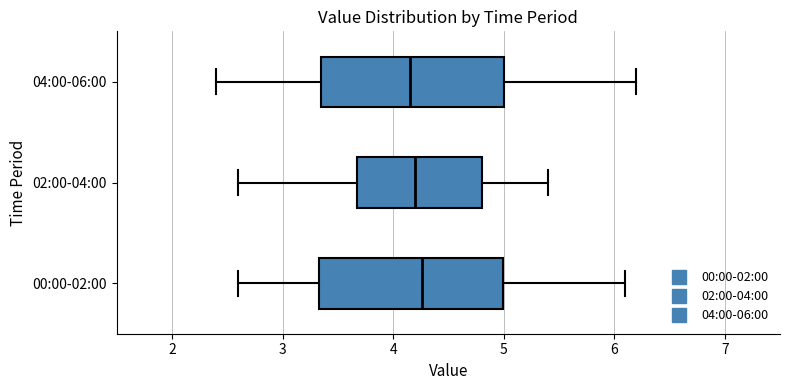

Reading bottom to top, read every box against the x-axis: the position of its median line, the range the box covers, and the ends of its whiskers. The values are not printed on the chart, so give them approximately, as read against the axis.

00:00-02:00: median 4.3, box 3.3 to 5.0, whiskers 2.6 to 6.1
02:00-04:00: median 4.2, box 3.7 to 4.8, whiskers 2.6 to 5.4
04:00-06:00: median 4.2, box 3.4 to 5.0, whiskers 2.4 to 6.2